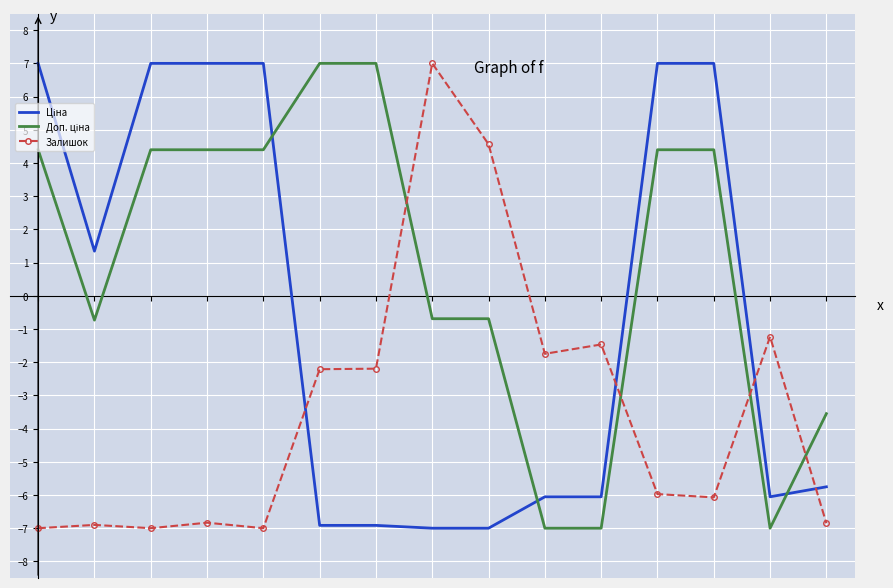

What is the maximum value shown in the chart?

7.0